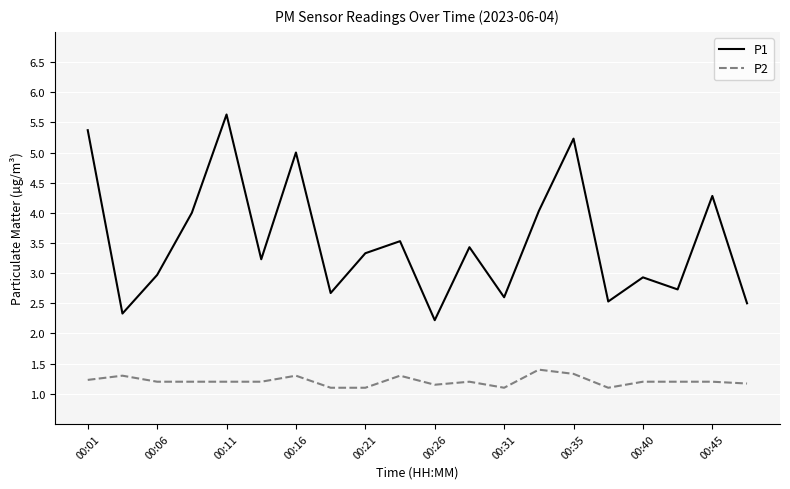

What is the lowest value of the P1 series?

2.2